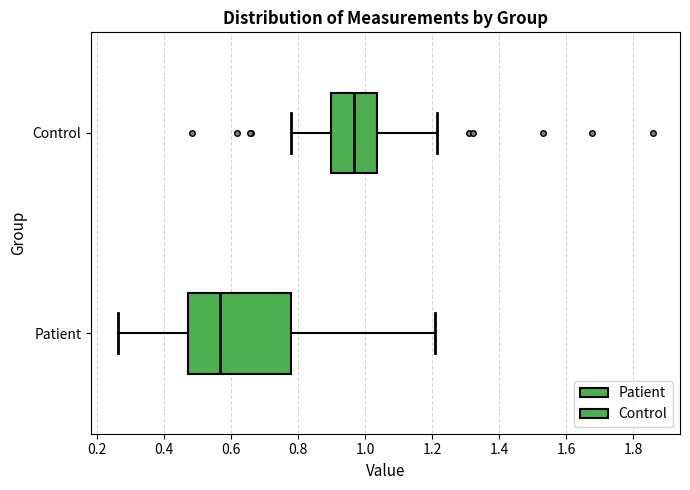

Where is the right edge of the box for Patient on the x-axis? The values are not printed on the chart, so give them approximately, as read against the axis.

0.78